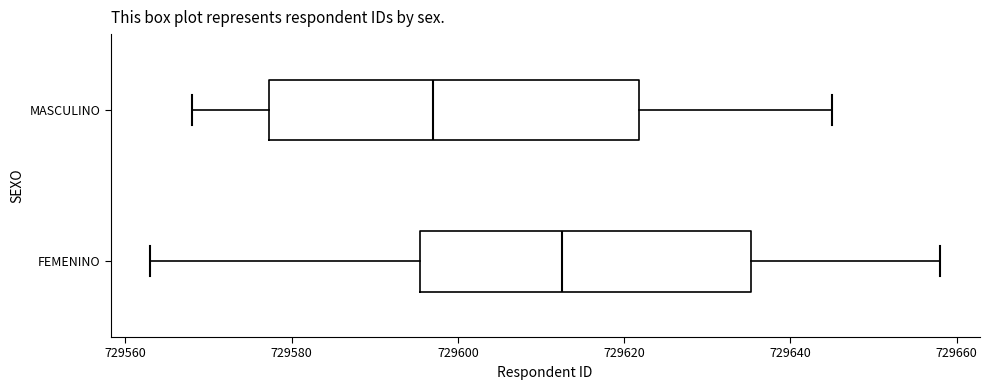

Which box's median line is the furthest to the left?

MASCULINO